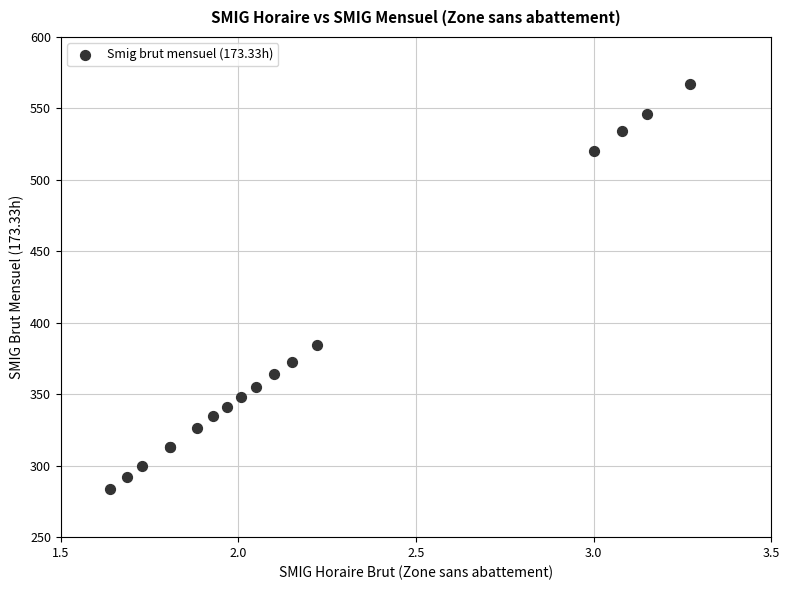

What Y value in the scatter plot is closest to 425?

384.8